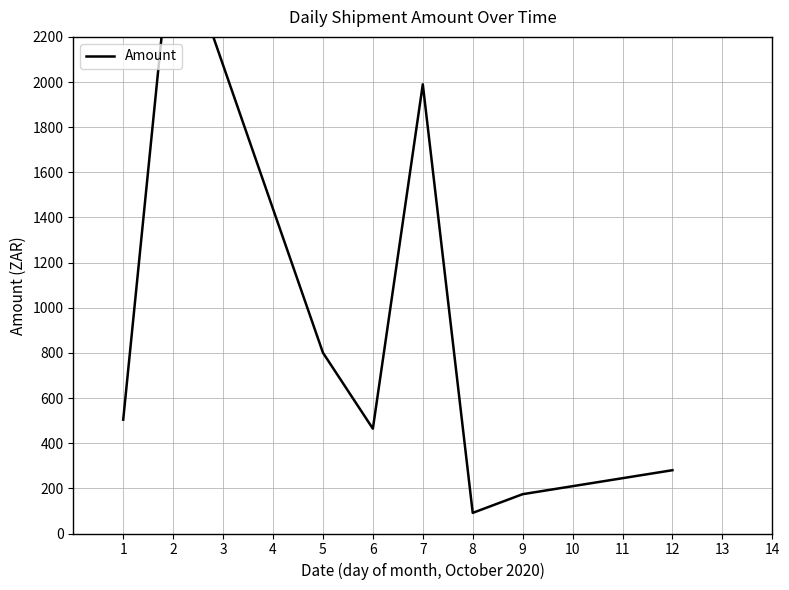

The chart shows a value of 504.3 at 1. True or false?

True